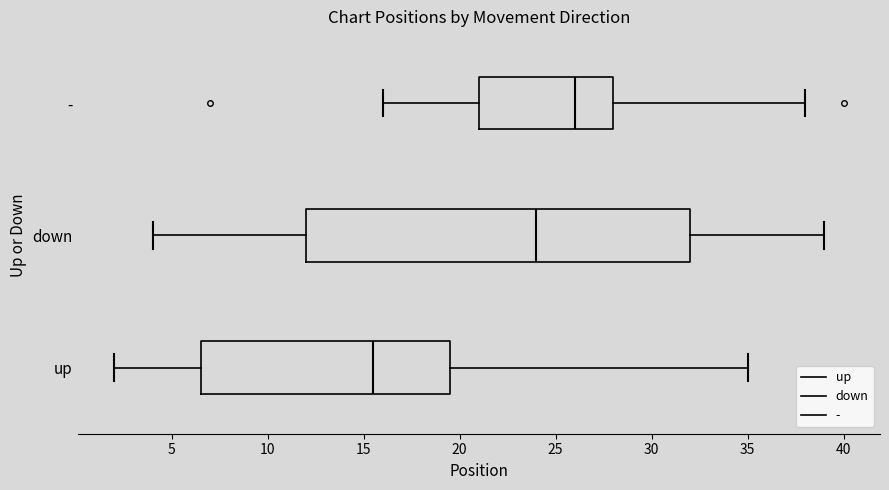

Which box's median line is the furthest to the right?

-